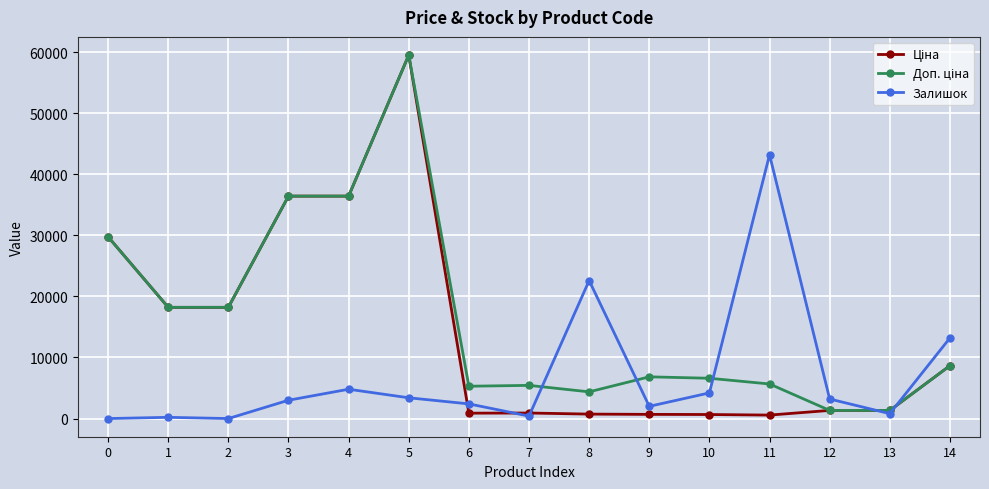

What is the greatest value displayed?

59523.0